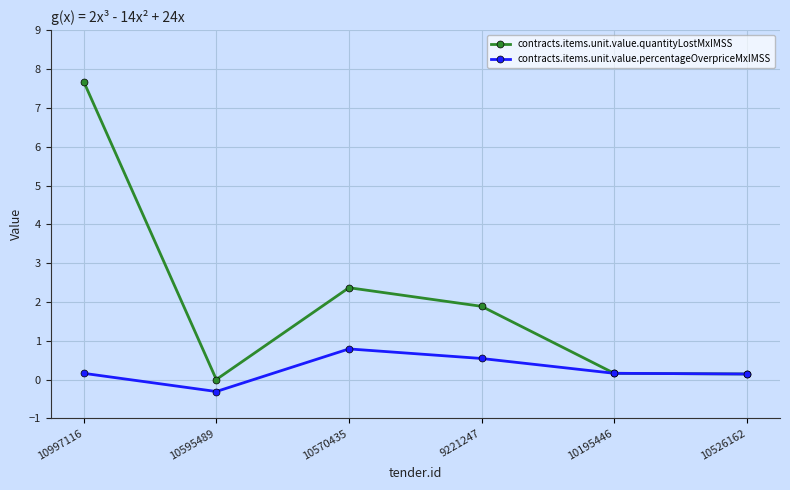

Which category has the lowest value across all series?

10595489